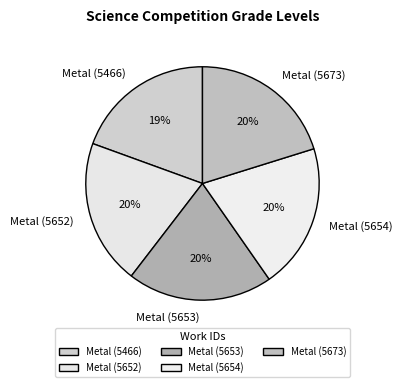

What is the smallest slice in the pie chart?

Metal (5466)